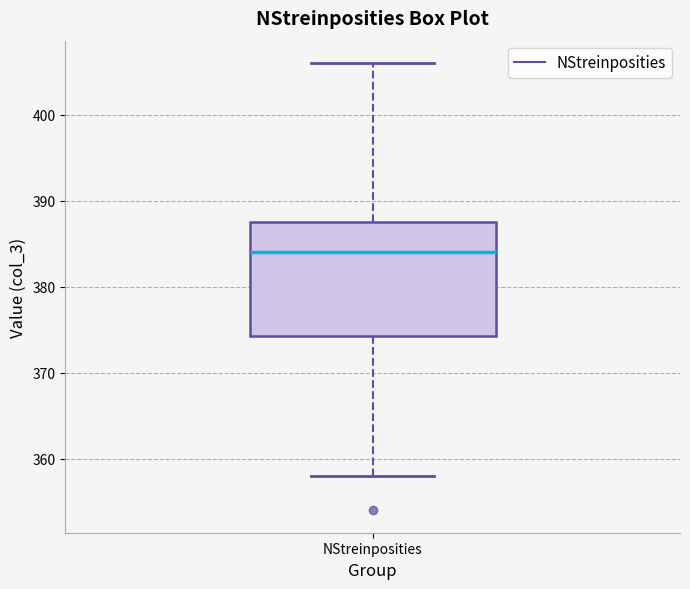

Transcribe this box plot: give where the median line is, the range the box spans, and where the two whiskers end, as read against the y-axis. The values are not printed on the chart, so give them approximately, as read against the axis.

median 384, box 374 to 388, whiskers 358 to 406